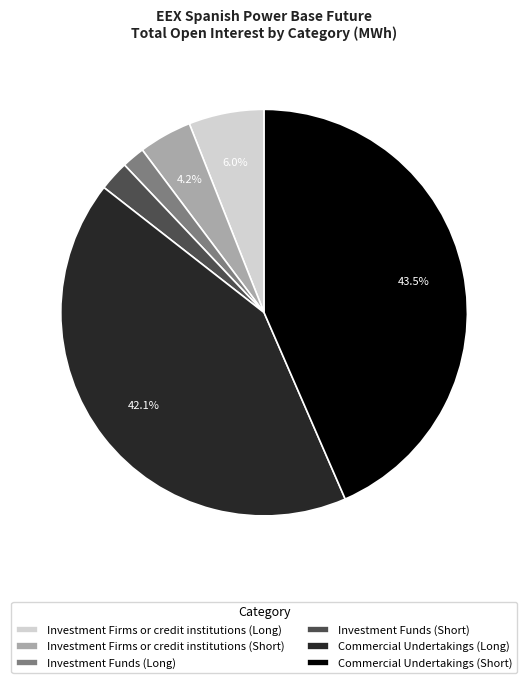

Does Investment Funds (Short) account for over 50% of the chart?

No